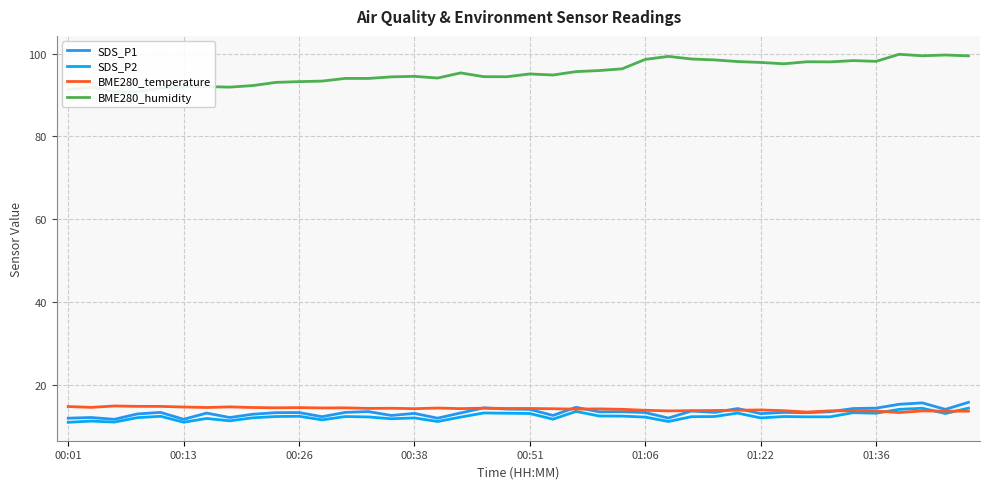

The BME280_temperature series shows 23.8 at 00:51. True or false?

False